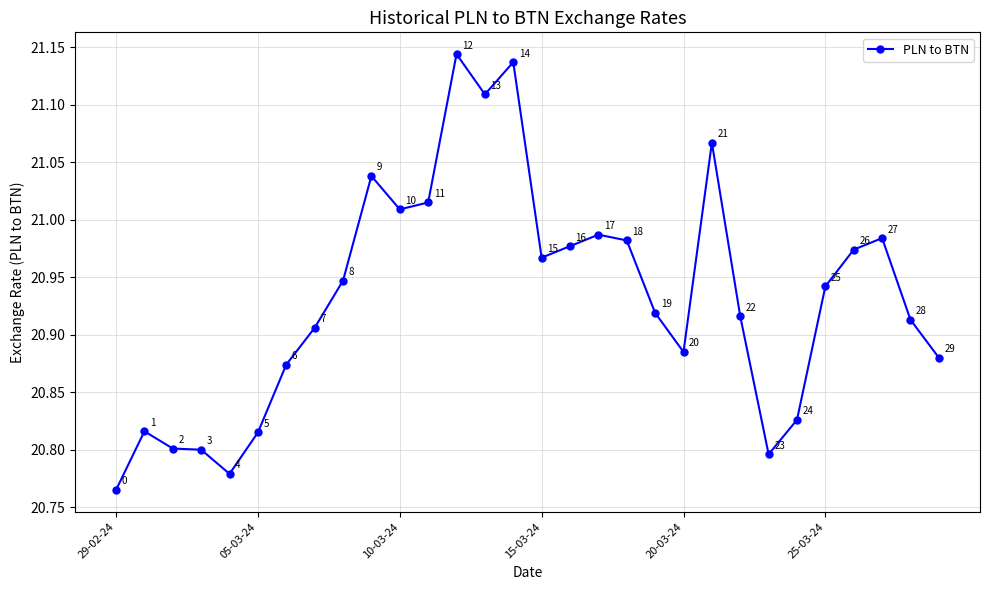

How many interior local peaks (higher than both neighbors) does the data have?

7